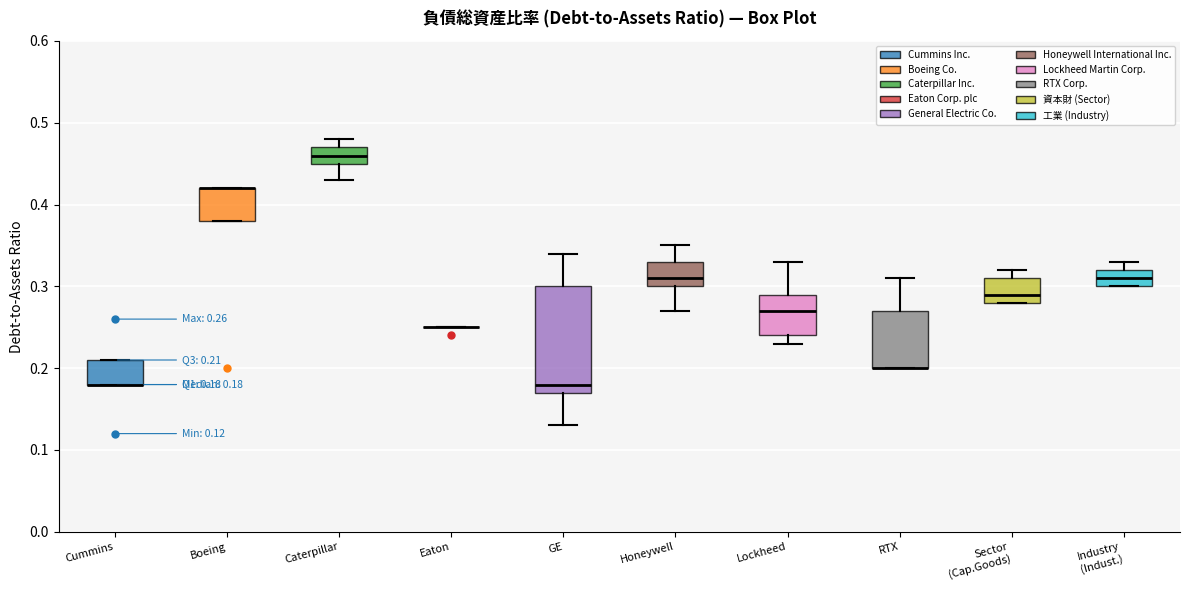

Comparing the boxes themselves (not the whiskers), which one is the tallest?

GE